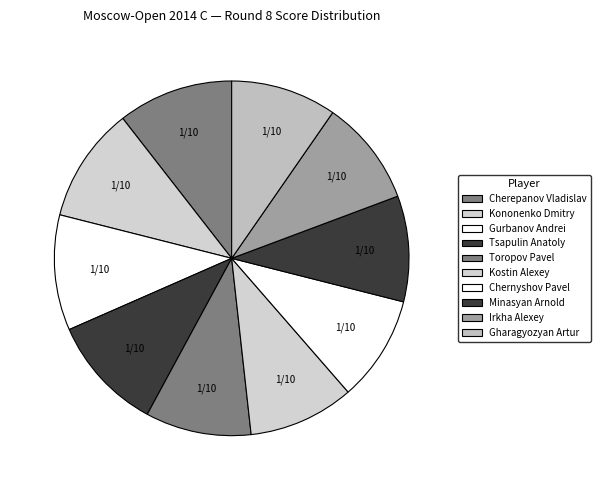

Does Irkha Alexey account for over 50% of the chart?

No